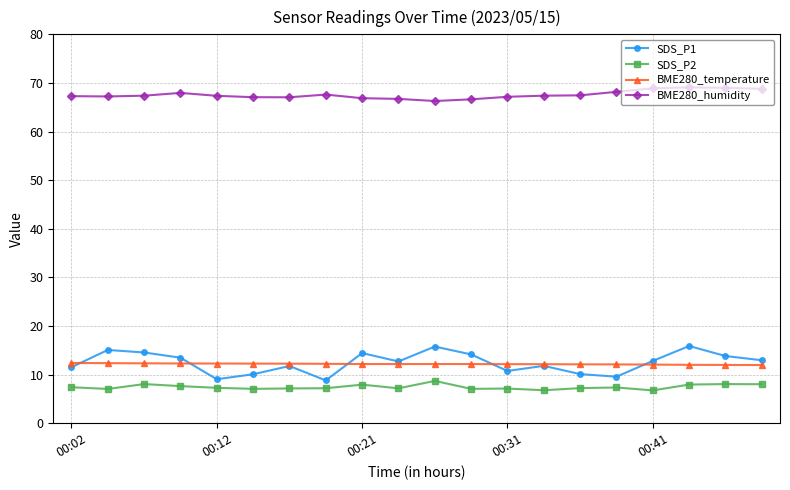

List the series in order of their peak value, highest first.

BME280_humidity, SDS_P1, BME280_temperature, SDS_P2